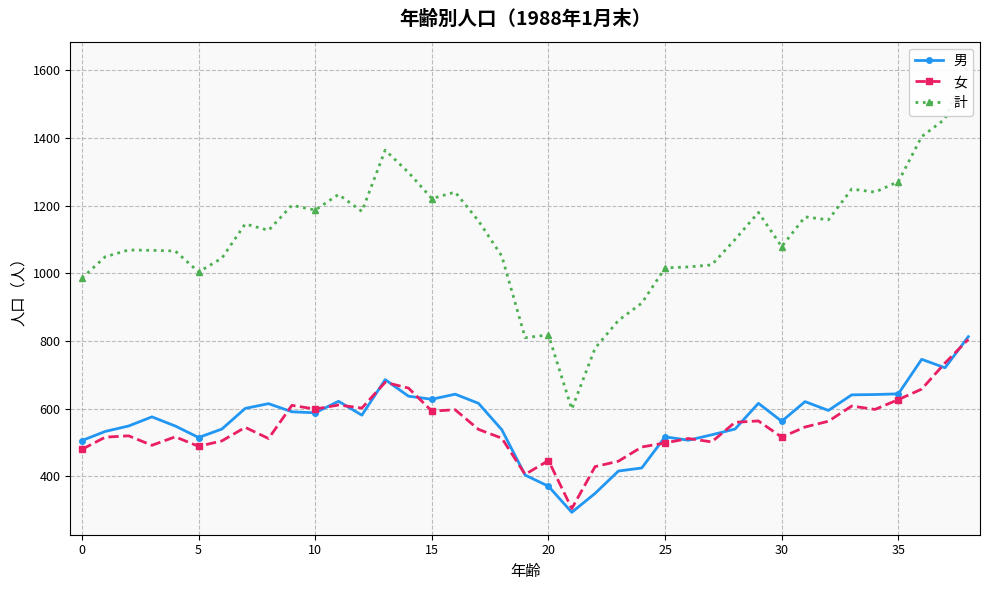

How many lines are shown in the chart?

3